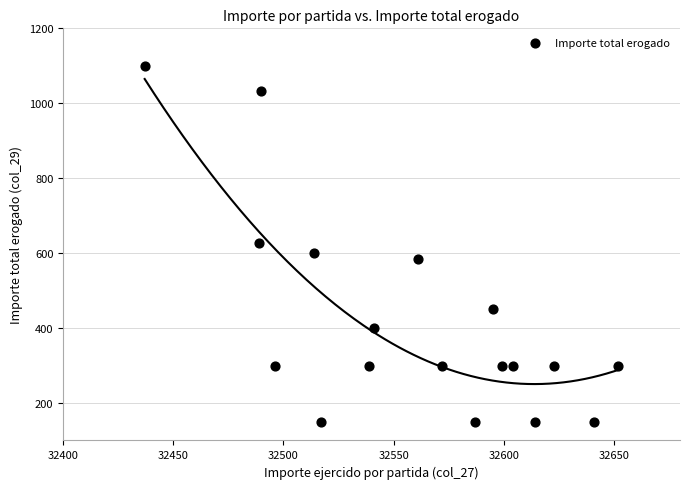

What is the range of Y values (max minus min)?

950